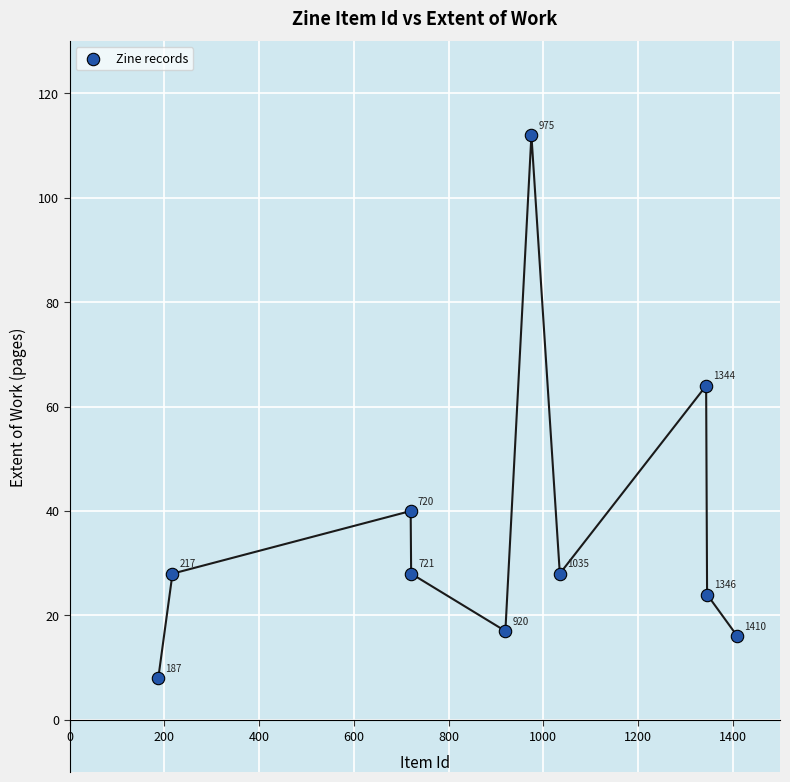

What is the average X value?

888